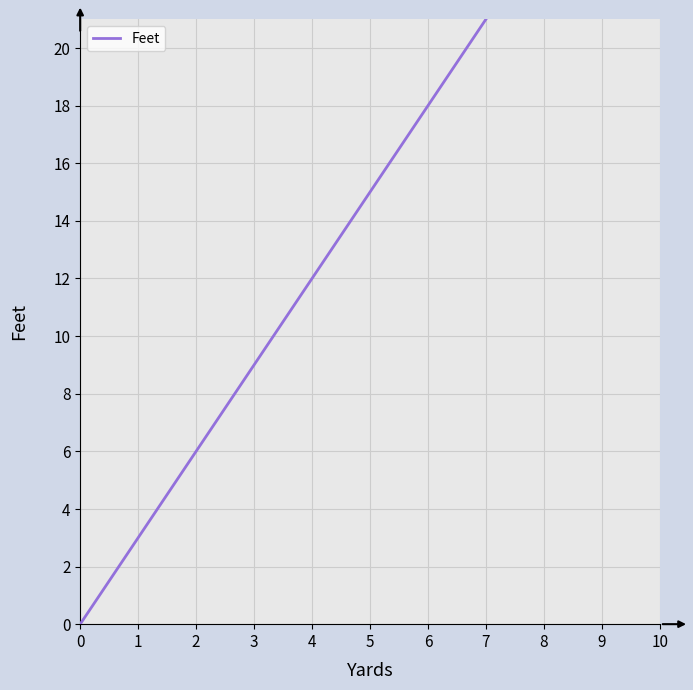

List the labels in order of value, smallest first.

0, 1, 2, 3, 4, 5, 6, 7